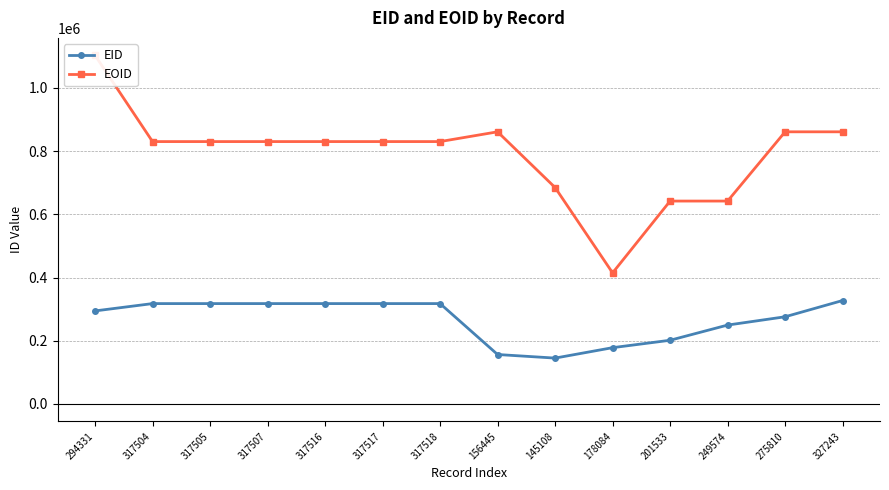

What position from the left is 317505?

3